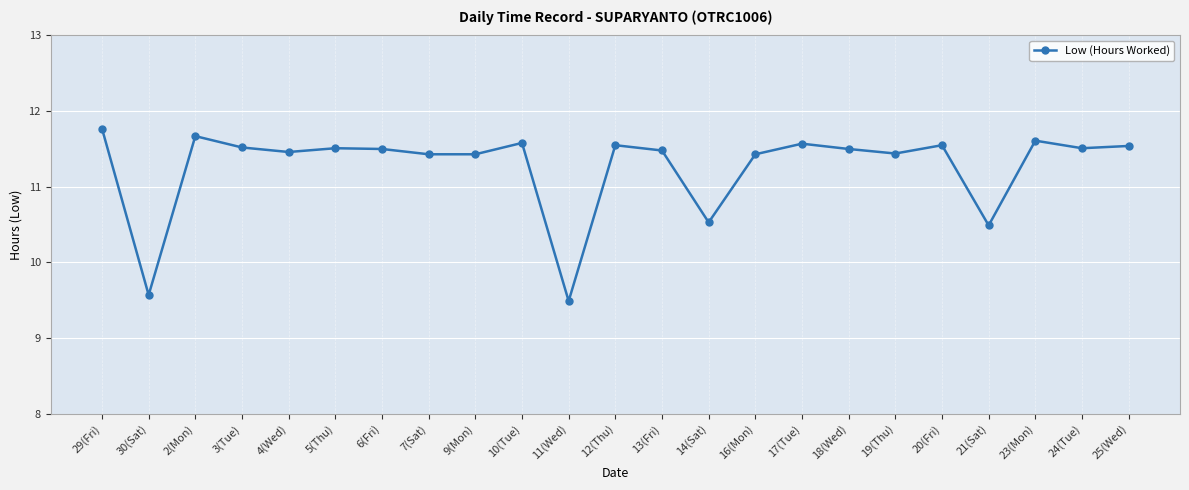

True or false: there are more than 1 points higher than both neighbors.

True